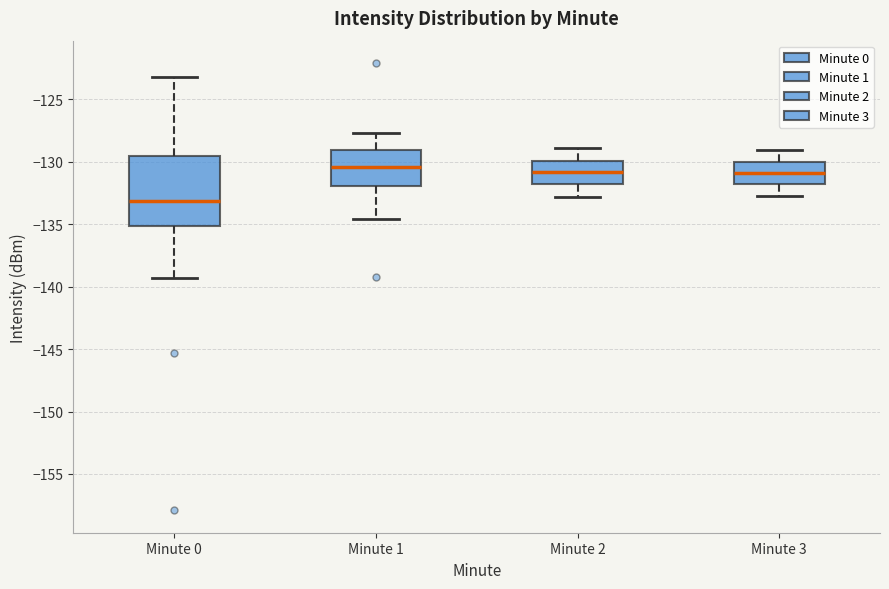

Comparing the boxes themselves (not the whiskers), which one is the tallest?

Minute 0